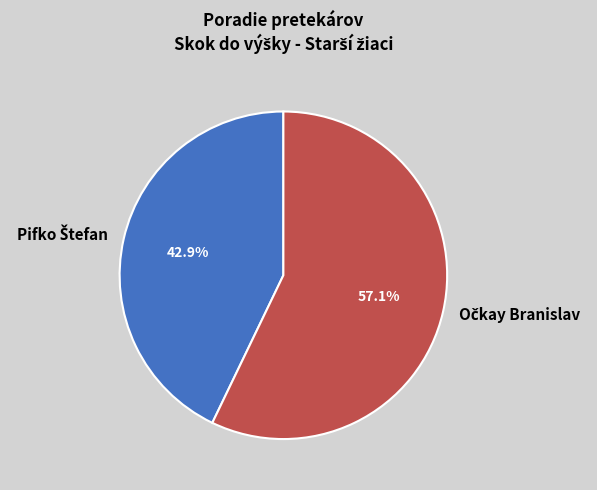

Is there a majority slice in this chart?

Yes